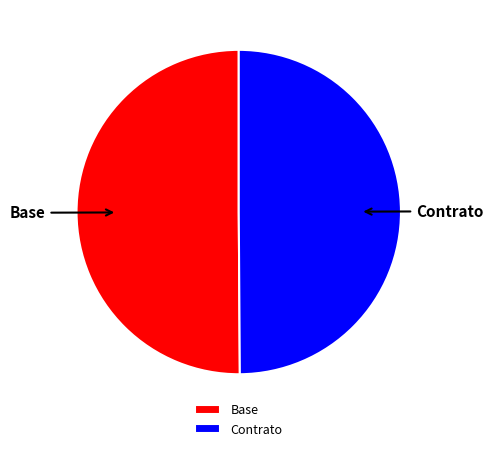

True or false: Contrato accounts for 55% of the total.

False